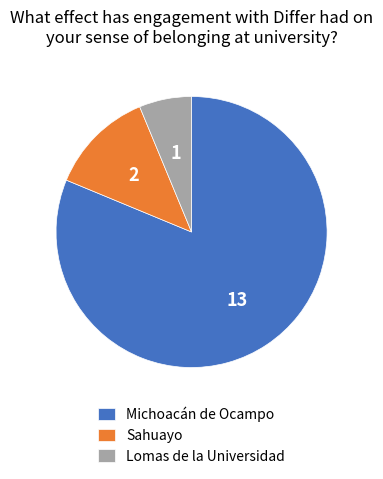

How many segments does this pie chart have?

3